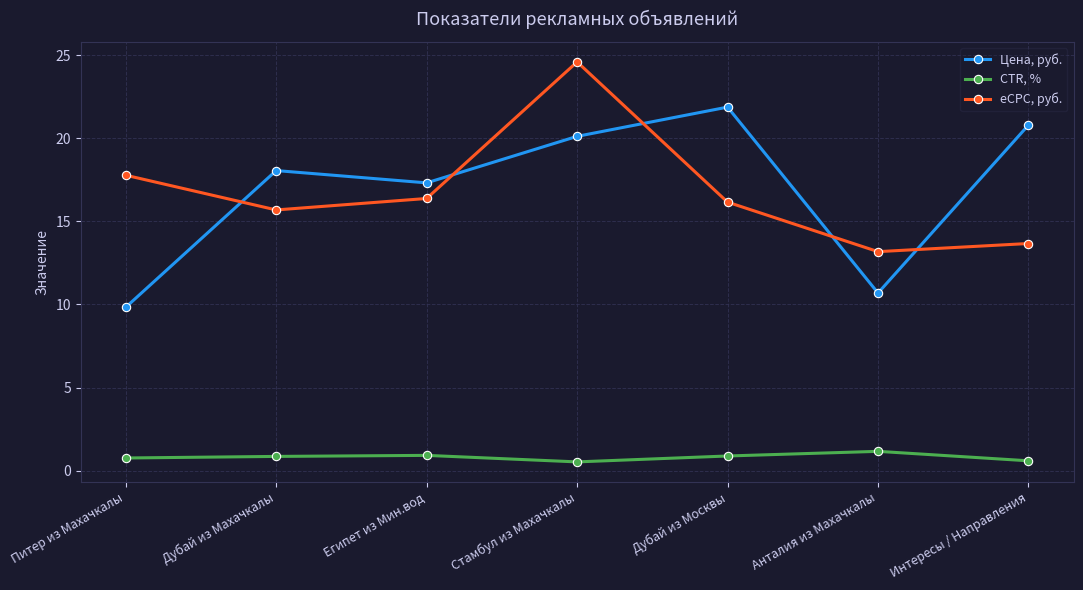

Rank the series at Питер из Махачкалы from highest to lowest value.

eCPC, руб., Цена, руб., CTR, %